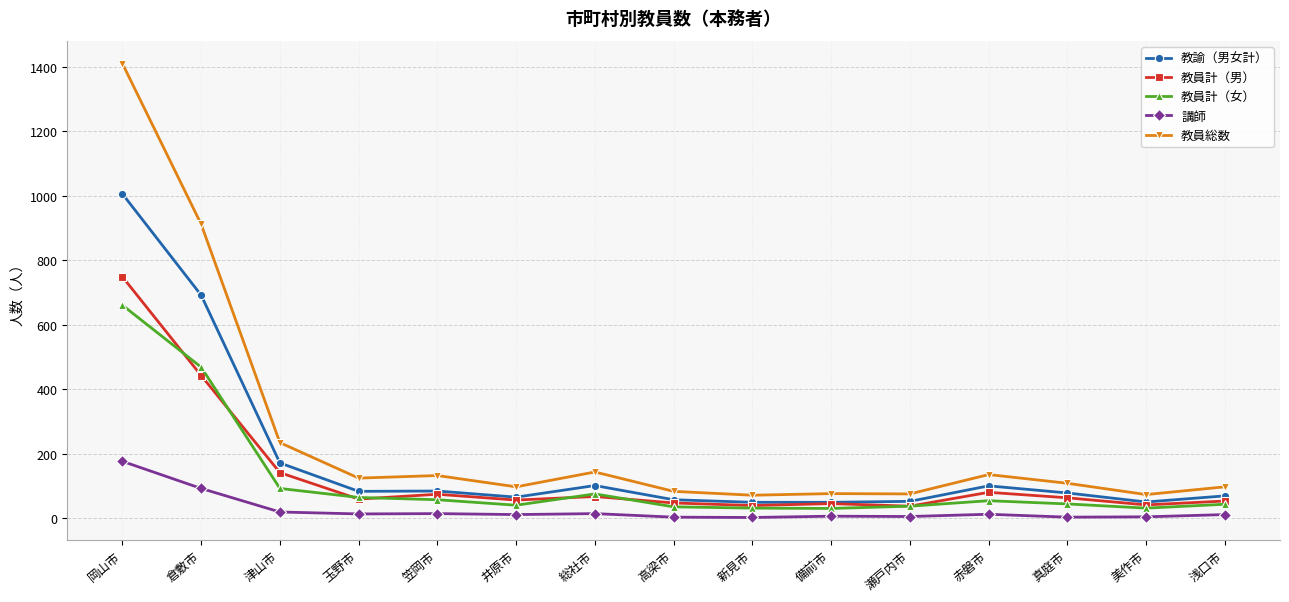

True or false: 教員計（男） has more than 0 points higher than both neighbors.

True